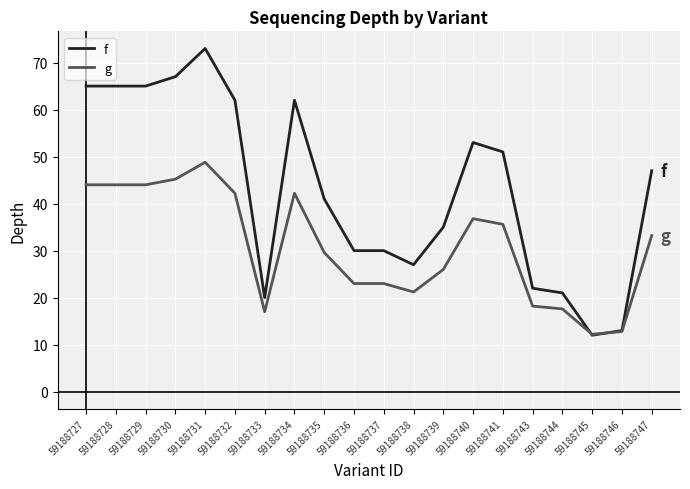

How many lines are shown in the chart?

2